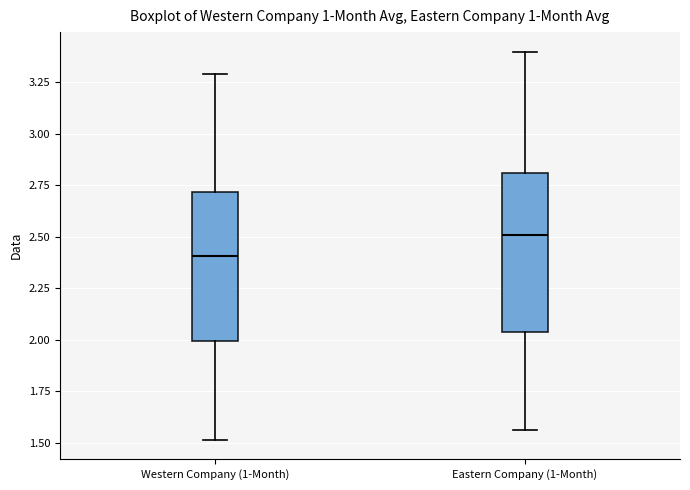

Reading left to right, read every box against the y-axis: the position of its median line, the range the box covers, and the ends of its whiskers. The values are not printed on the chart, so give them approximately, as read against the axis.

Western Company (1-Month): median 2.40, box 2.00 to 2.70, whiskers 1.50 to 3.30
Eastern Company (1-Month): median 2.50, box 2.05 to 2.80, whiskers 1.55 to 3.40